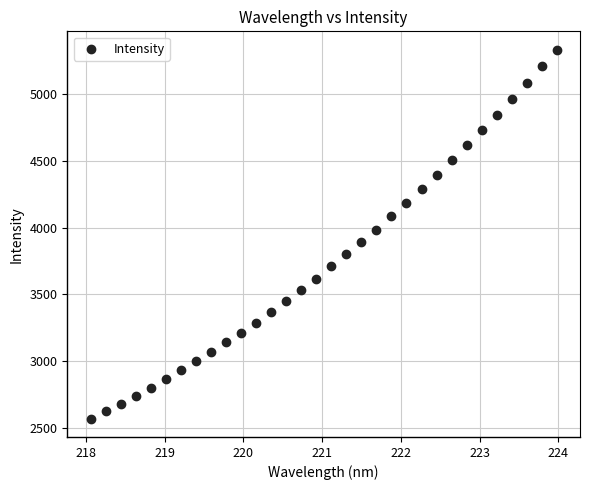

What is the range of X values (max minus min)?

5.9